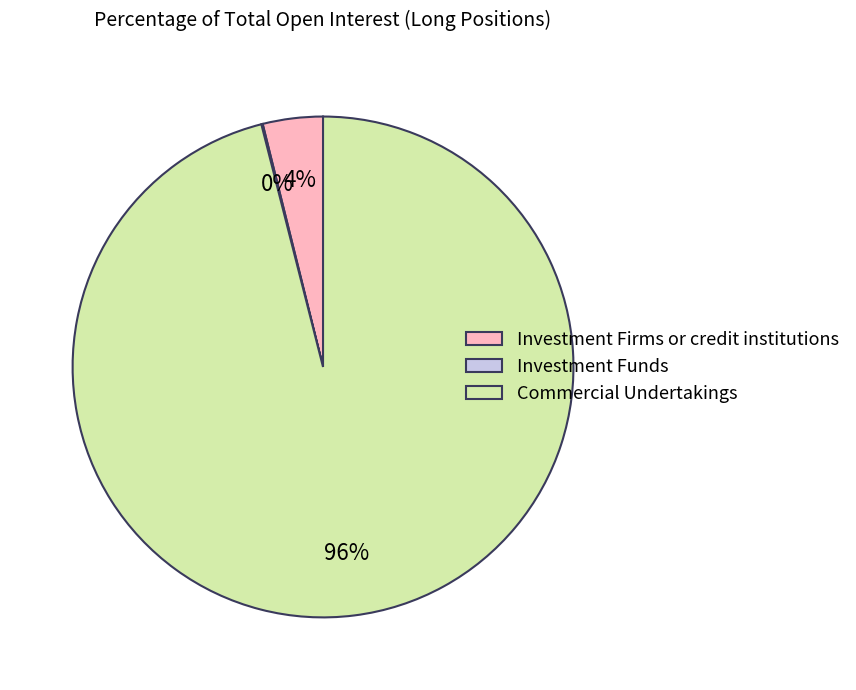

Does any single category account for the majority?

Yes